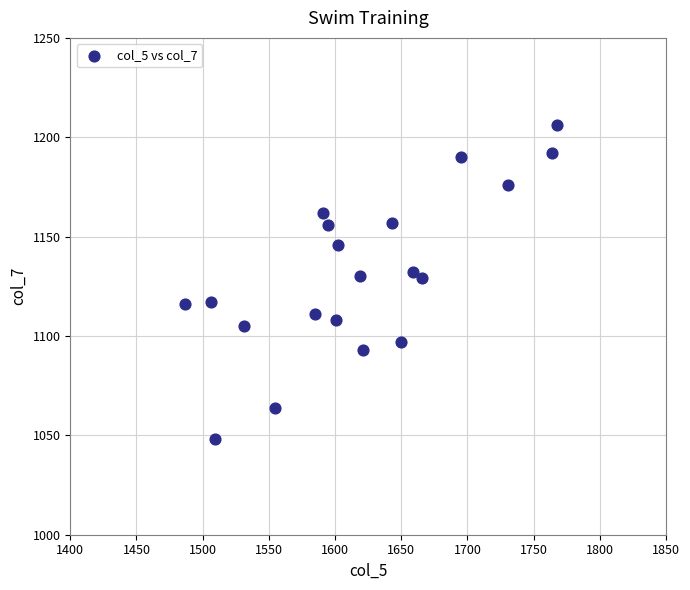

What is the range of Y values (max minus min)?

158